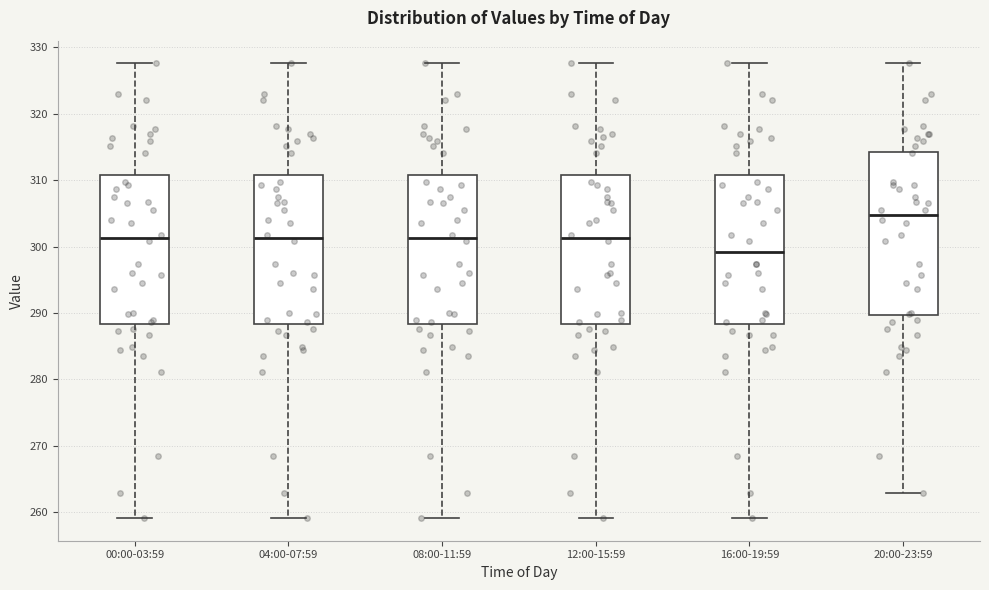

Reading left to right, read every box against the y-axis: the position of its median line, the range the box covers, and the ends of its whiskers. The values are not printed on the chart, so give them approximately, as read against the axis.

00:00-03:59: median 301, box 288 to 311, whiskers 259 to 328
04:00-07:59: median 301, box 288 to 311, whiskers 259 to 328
08:00-11:59: median 301, box 288 to 311, whiskers 259 to 328
12:00-15:59: median 301, box 288 to 311, whiskers 259 to 328
16:00-19:59: median 299, box 288 to 311, whiskers 259 to 328
20:00-23:59: median 305, box 290 to 314, whiskers 263 to 328